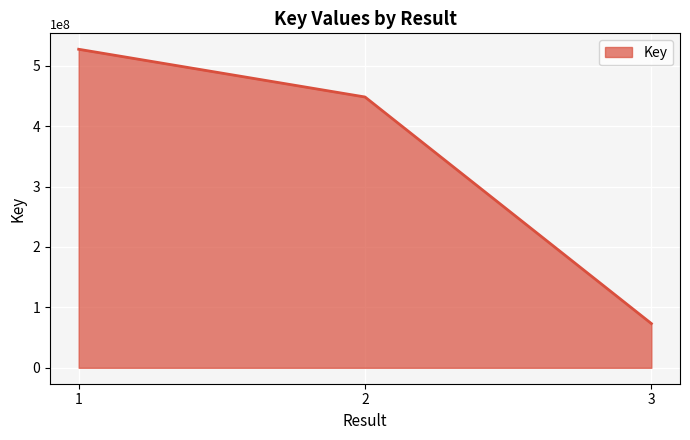

List the labels in order of value, smallest first.

3, 2, 1